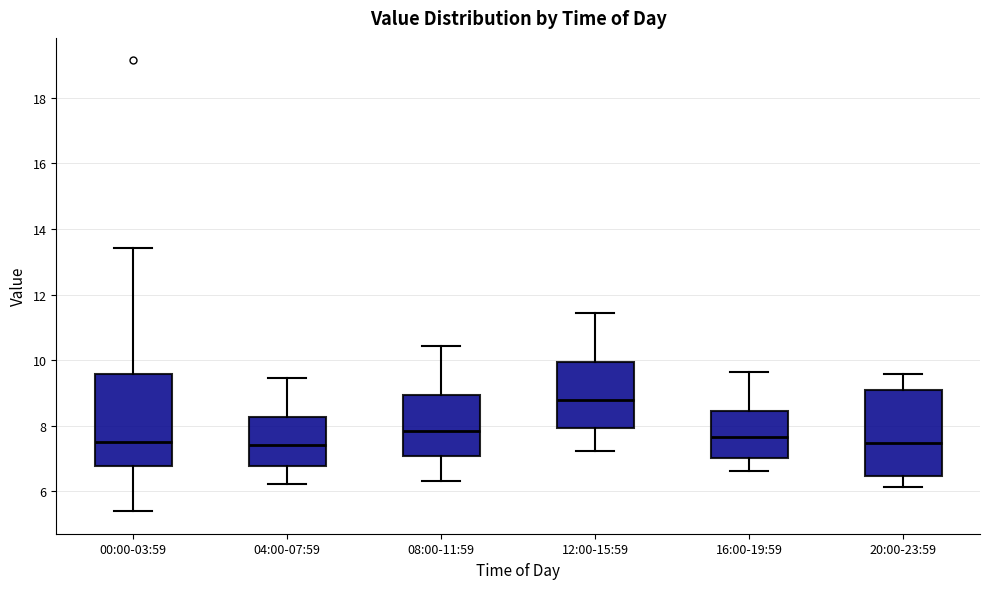

Reading left to right, read every box against the y-axis: the position of its median line, the range the box covers, and the ends of its whiskers. The values are not printed on the chart, so give them approximately, as read against the axis.

00:00-03:59: median 7.6, box 6.8 to 9.6, whiskers 5.4 to 13.4
04:00-07:59: median 7.4, box 6.8 to 8.2, whiskers 6.2 to 9.4
08:00-11:59: median 7.8, box 7.0 to 9.0, whiskers 6.4 to 10.4
12:00-15:59: median 8.8, box 8.0 to 10.0, whiskers 7.2 to 11.4
16:00-19:59: median 7.6, box 7.0 to 8.4, whiskers 6.6 to 9.6
20:00-23:59: median 7.4, box 6.4 to 9.0, whiskers 6.2 to 9.6